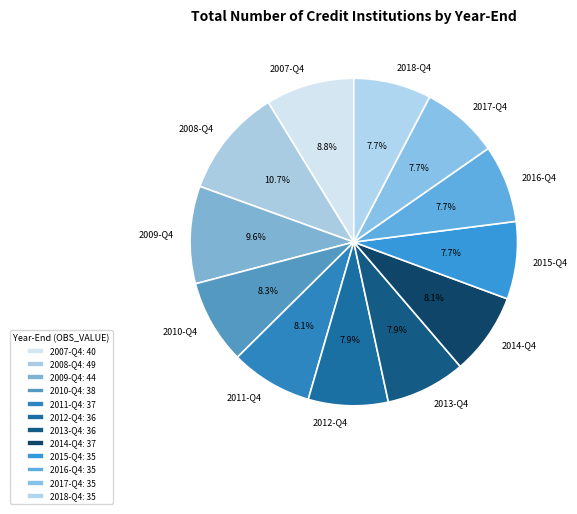

Between 2010-Q4 and 2008-Q4, which is larger?

2008-Q4